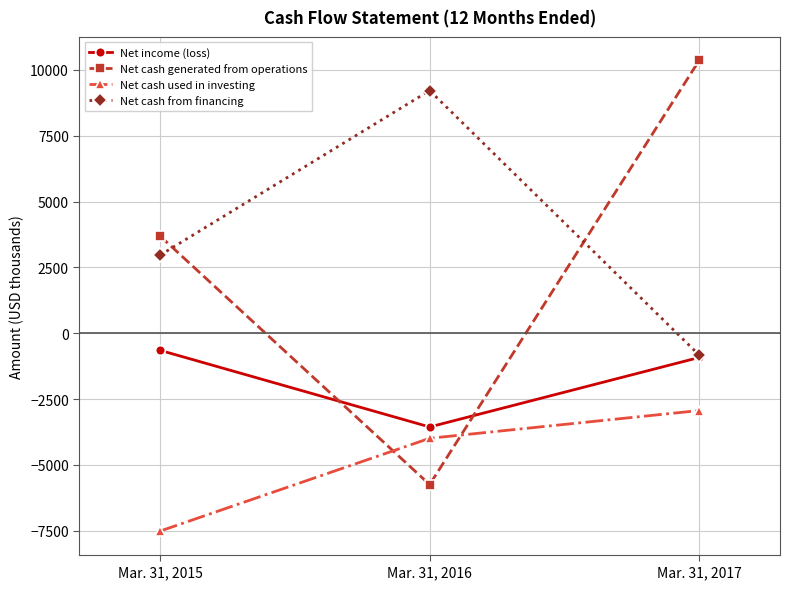

What is the difference between the Net cash generated from operations values at Mar. 31, 2016 and Mar. 31, 2017?

16112